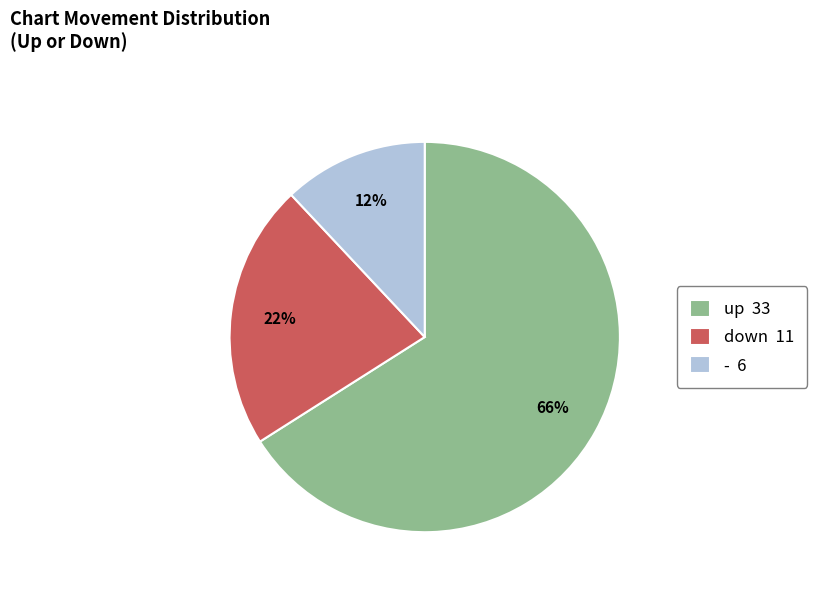

Approximately how many times larger is the value at down compared to up?

0.3